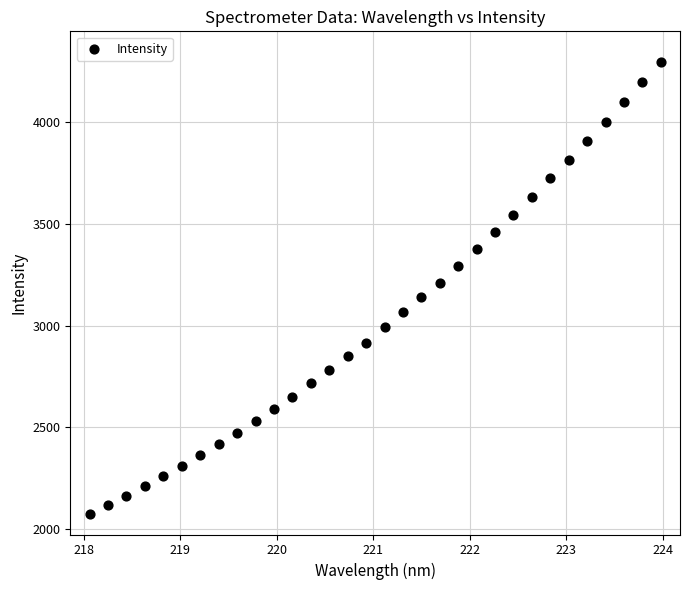

What is the range of Y values (max minus min)?

2218.9